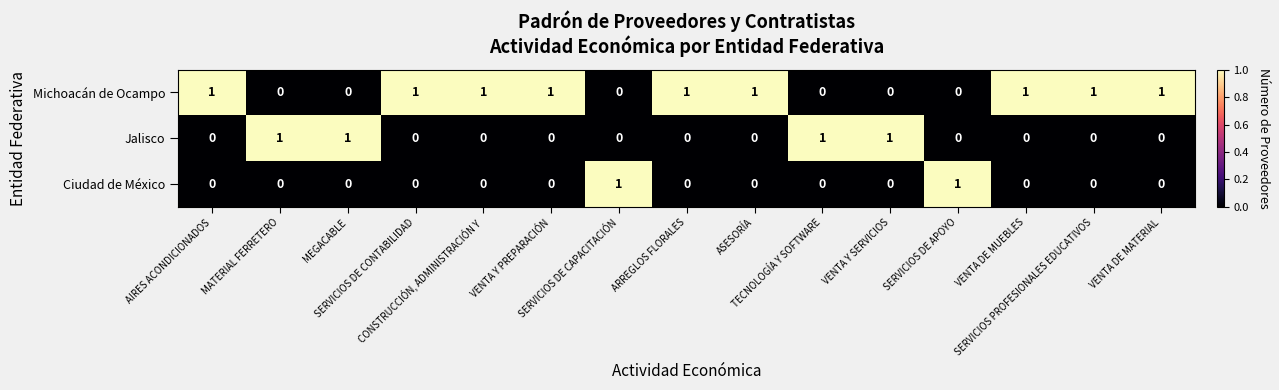

Which series has the largest total across all categories?

Michoacán de Ocampo